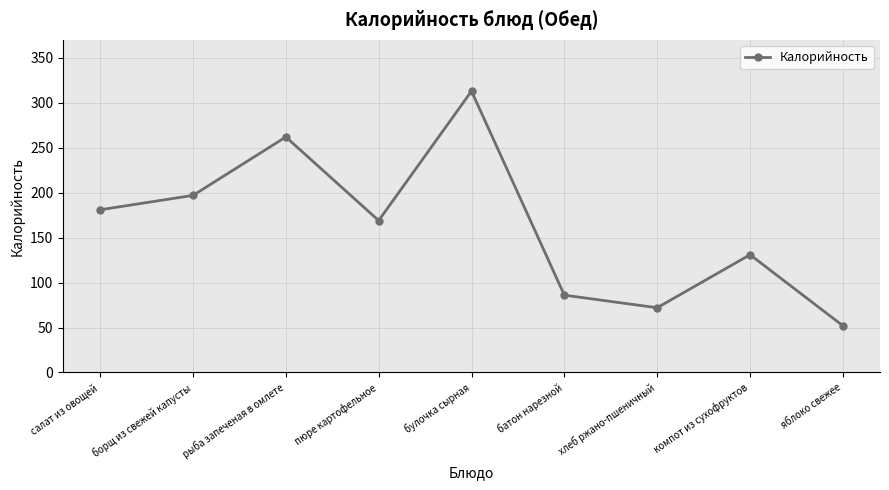

Between хлеб ржано-пшеничный and яблоко свежее, which is larger?

хлеб ржано-пшеничный